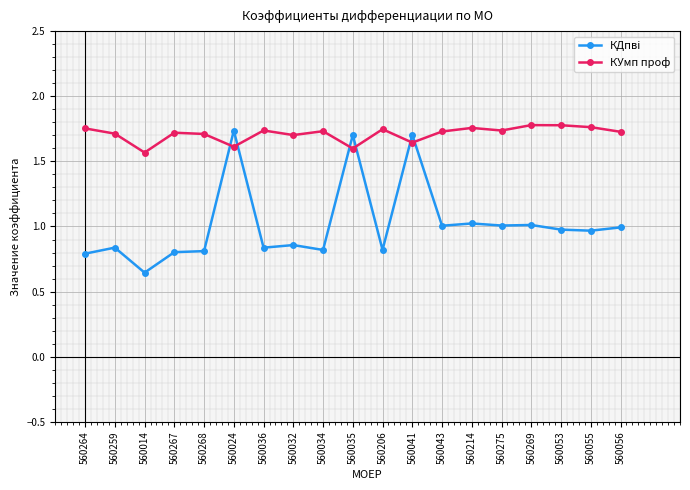

Is the value of КДпвi at 560268 greater than the value of КУмп проф at 560053?

No